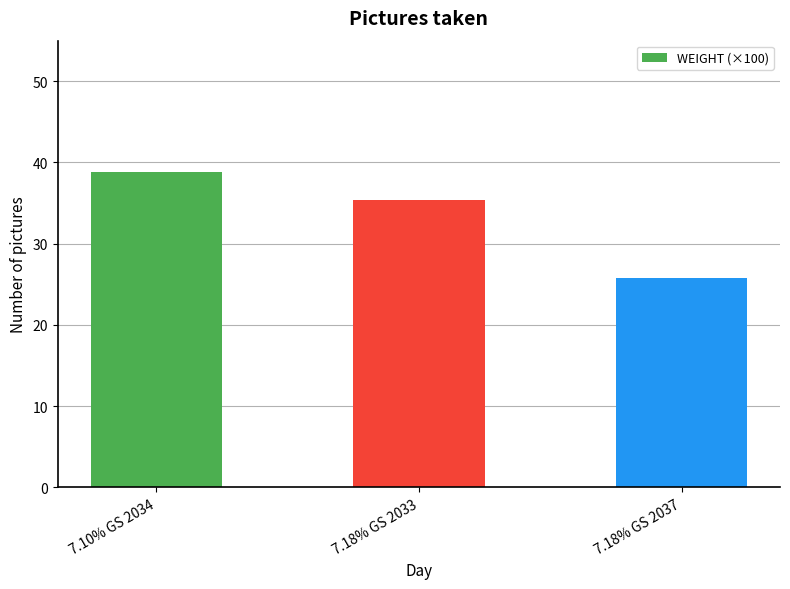

What is the sum of all values?

100.0